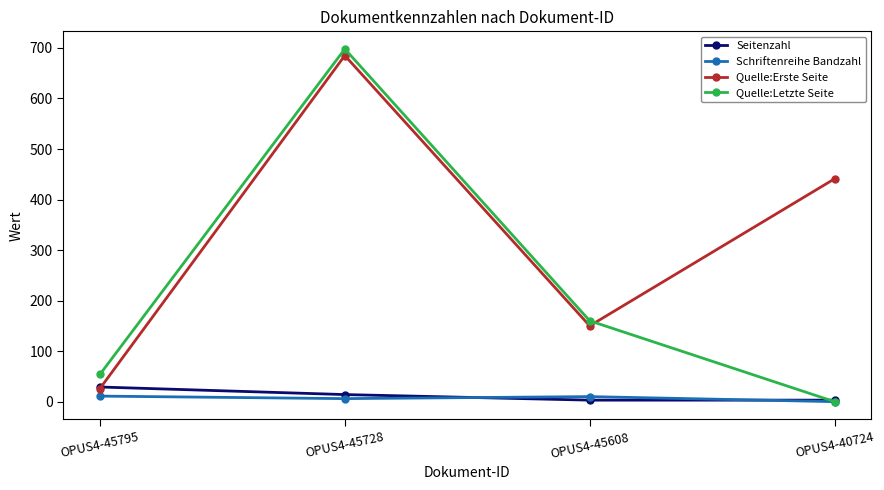

Rank the series at OPUS4-45608 from highest to lowest value.

Quelle:Letzte Seite, Quelle:Erste Seite, Schriftenreihe Bandzahl, Seitenzahl